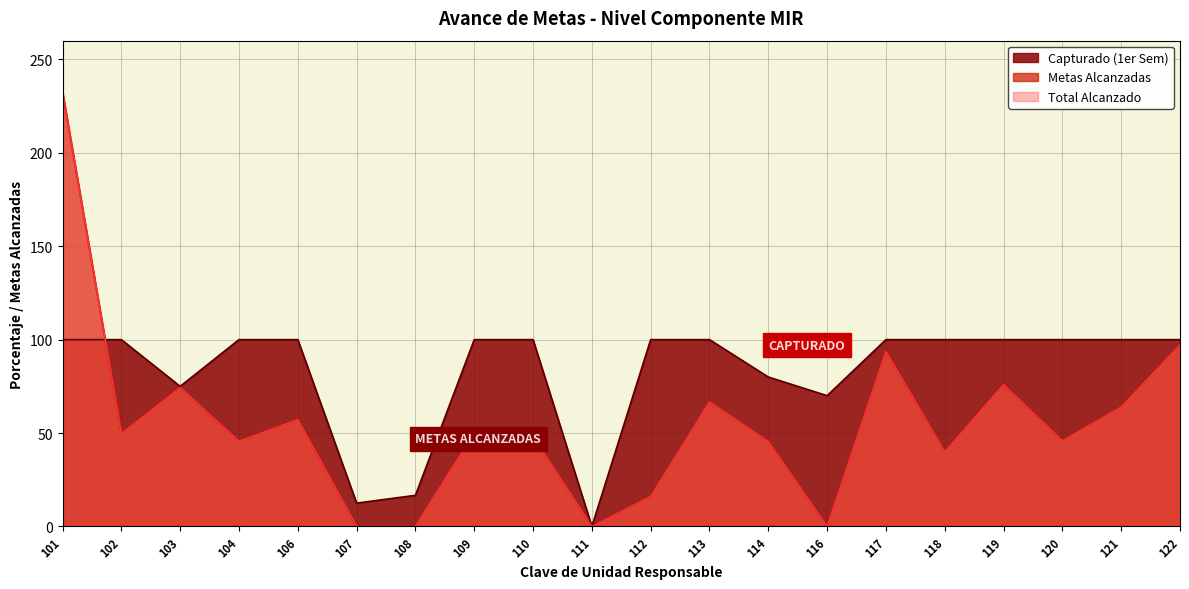

How many data points in Metas Alcanzadas are above 49?

10